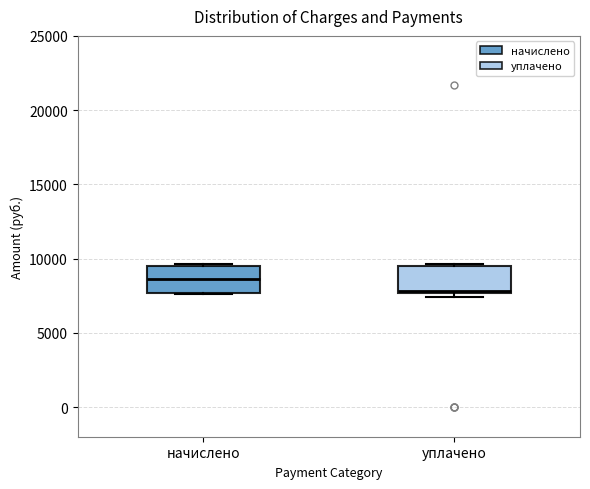

Which box has the lowest median line?

уплачено